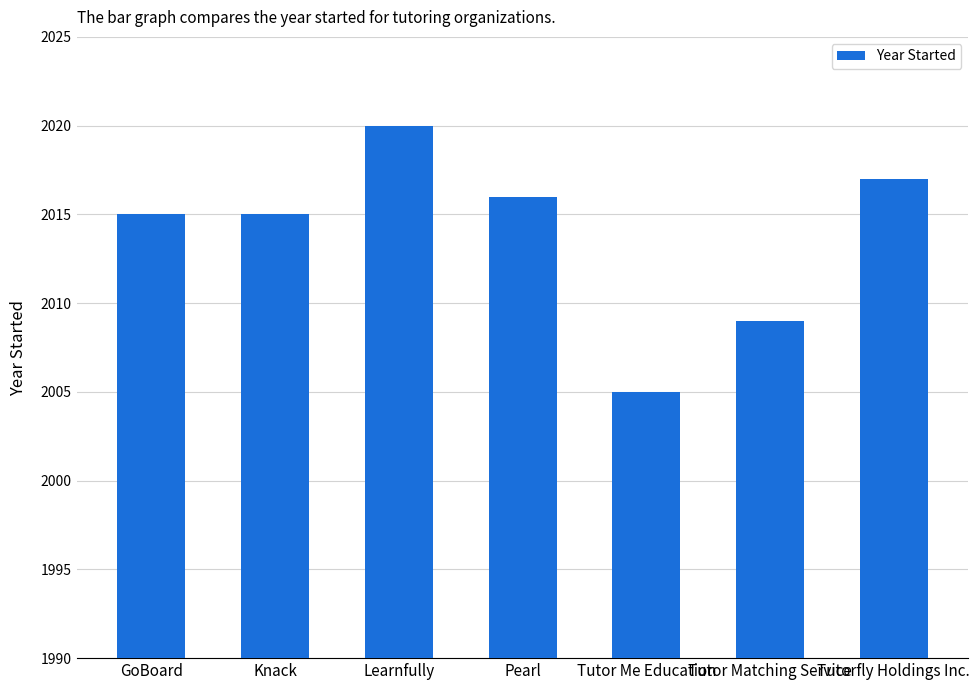

What position from the left is Tutorfly Holdings Inc.?

7